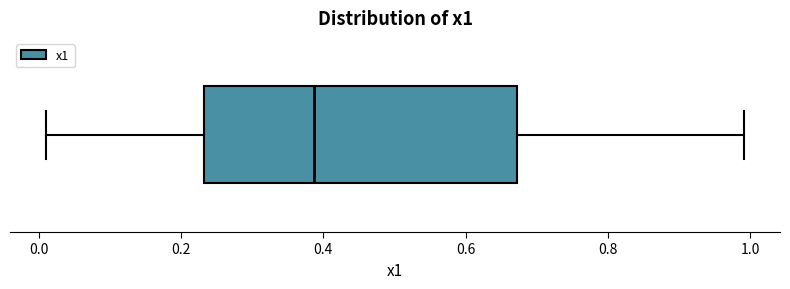

Where does the left whisker of the box end on the x-axis? The values are not printed on the chart, so give them approximately, as read against the axis.

0.00